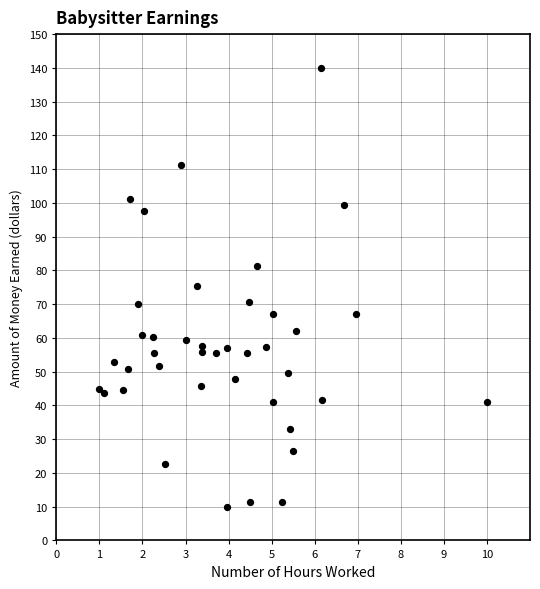

What is the range of X values (max minus min)?

9.0